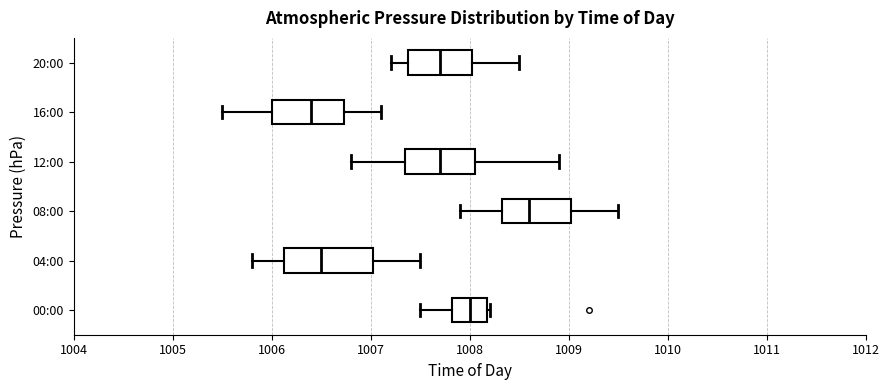

Reading bottom to top, read every box against the x-axis: the position of its median line, the range the box covers, and the ends of its whiskers. The values are not printed on the chart, so give them approximately, as read against the axis.

00:00: median 1008.0, box 1007.8 to 1008.2, whiskers 1007.5 to 1008.2
04:00: median 1006.5, box 1006.1 to 1007.0, whiskers 1005.8 to 1007.5
08:00: median 1008.6, box 1008.3 to 1009.0, whiskers 1007.9 to 1009.5
12:00: median 1007.7, box 1007.4 to 1008.1, whiskers 1006.8 to 1008.9
16:00: median 1006.4, box 1006.0 to 1006.7, whiskers 1005.5 to 1007.1
20:00: median 1007.7, box 1007.4 to 1008.0, whiskers 1007.2 to 1008.5